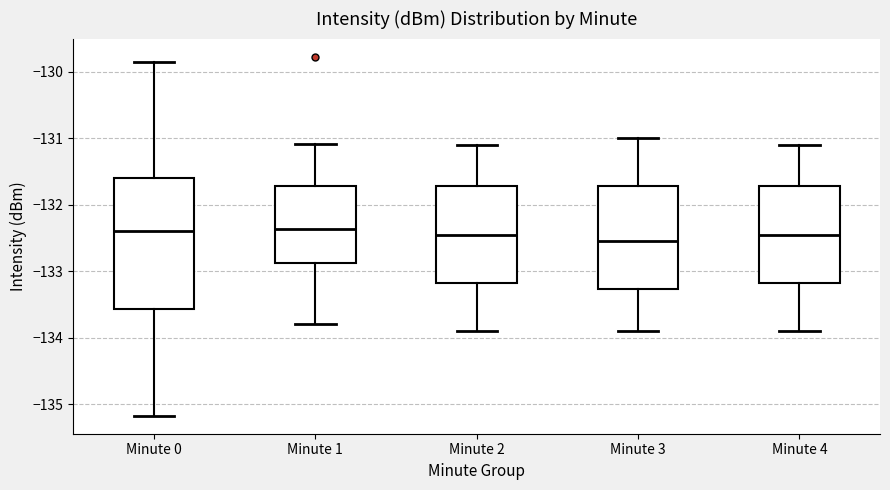

Which box is the tallest, from its lower edge to its upper edge?

Minute 0